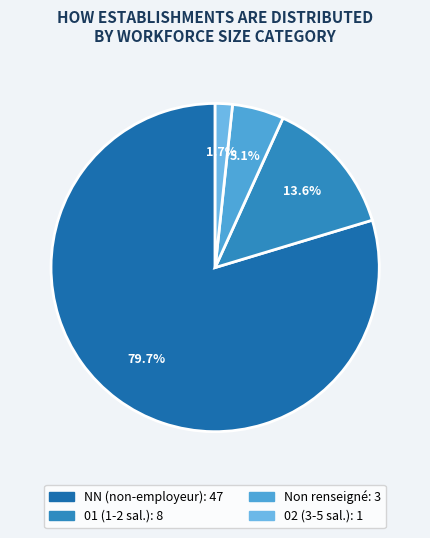

How many slices are in this pie chart?

4